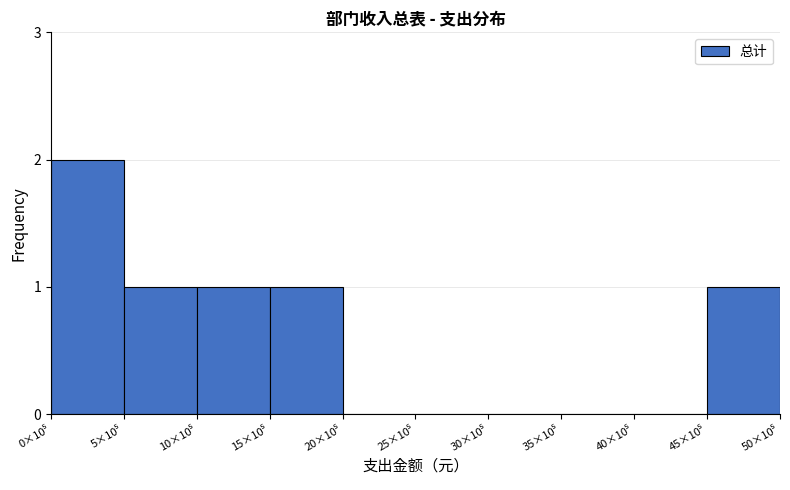

What is the sum of all values?

6